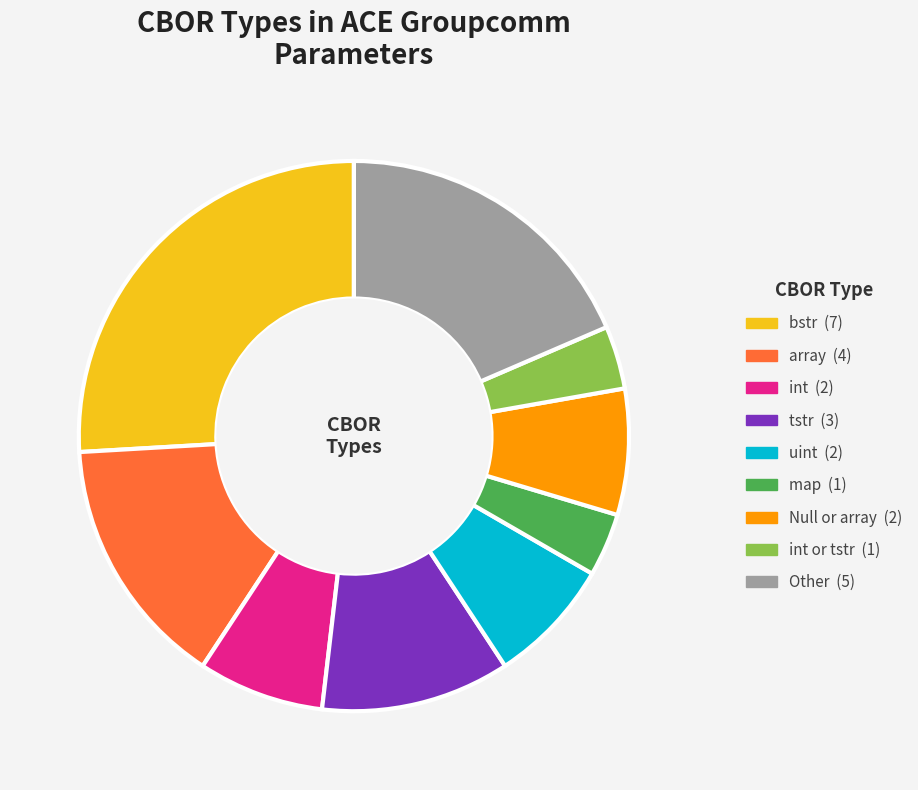

Is there a majority slice in this chart?

No